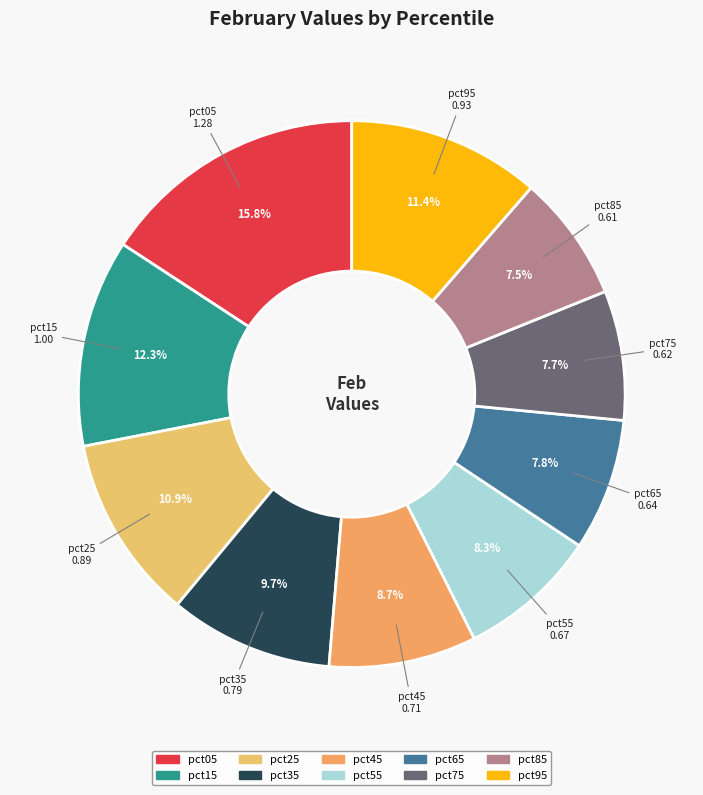

Is pct65 the majority of the pie?

No